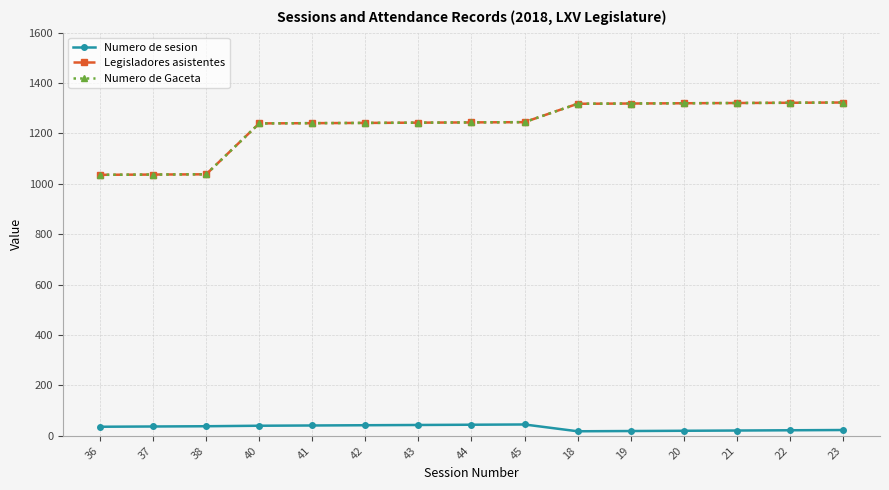

How many lines are shown in the chart?

3